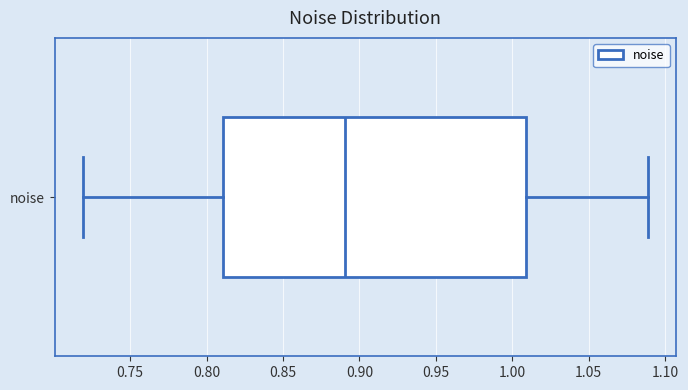

Where does the right whisker of the box for noise end on the x-axis? The values are not printed on the chart, so give them approximately, as read against the axis.

1.09